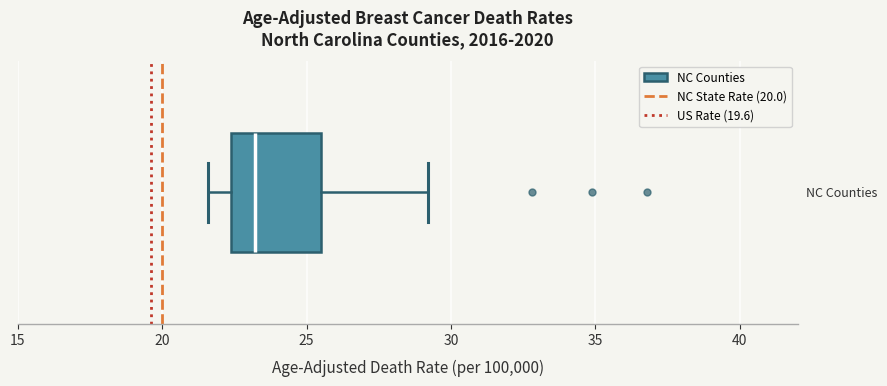

Where does the left whisker of the box end on the x-axis? The values are not printed on the chart, so give them approximately, as read against the axis.

21.5